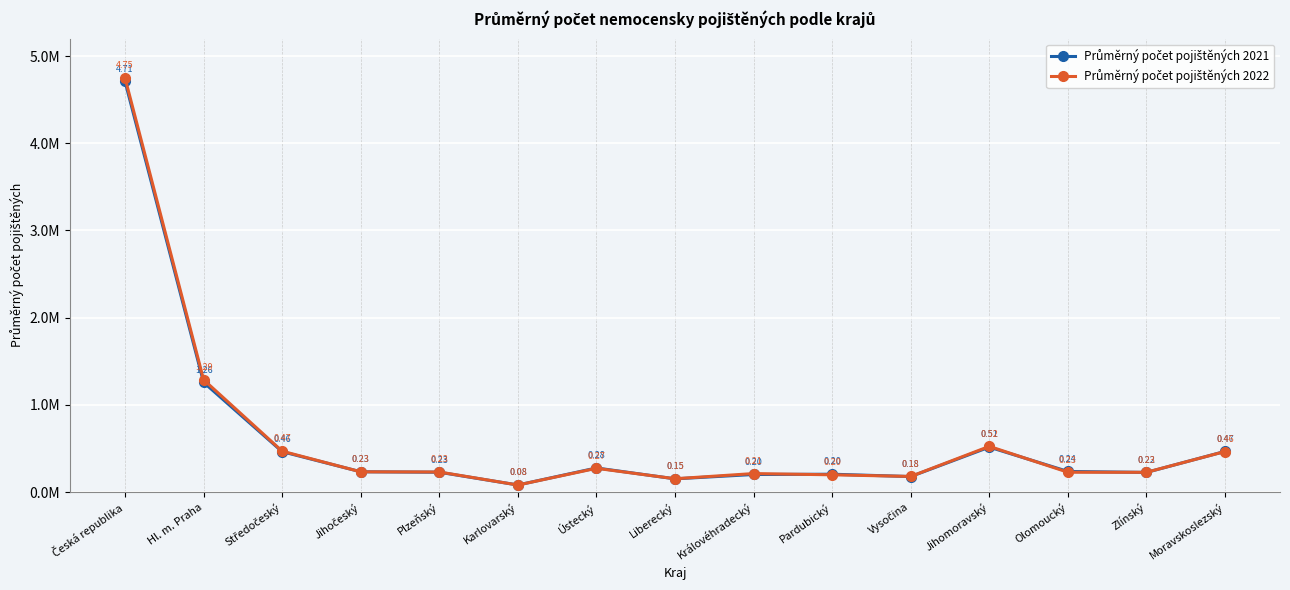

In Průměrný počet pojištěných 2022, how many points are higher than both neighbors (excluding endpoints)?

3